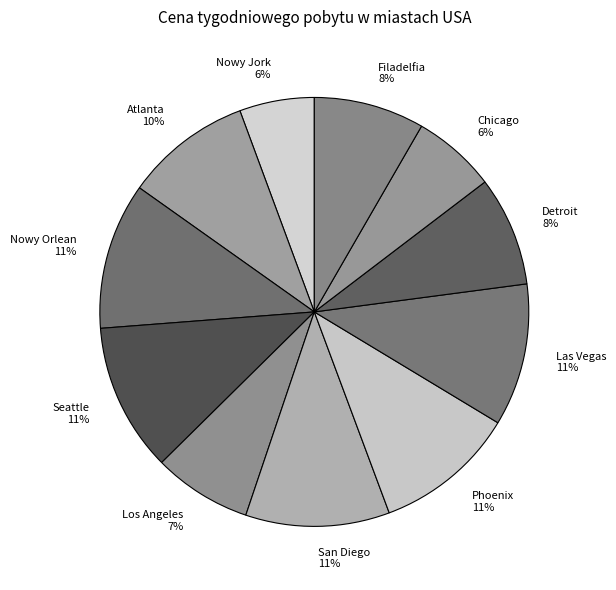

Does Las Vegas represent more than half of the total?

No